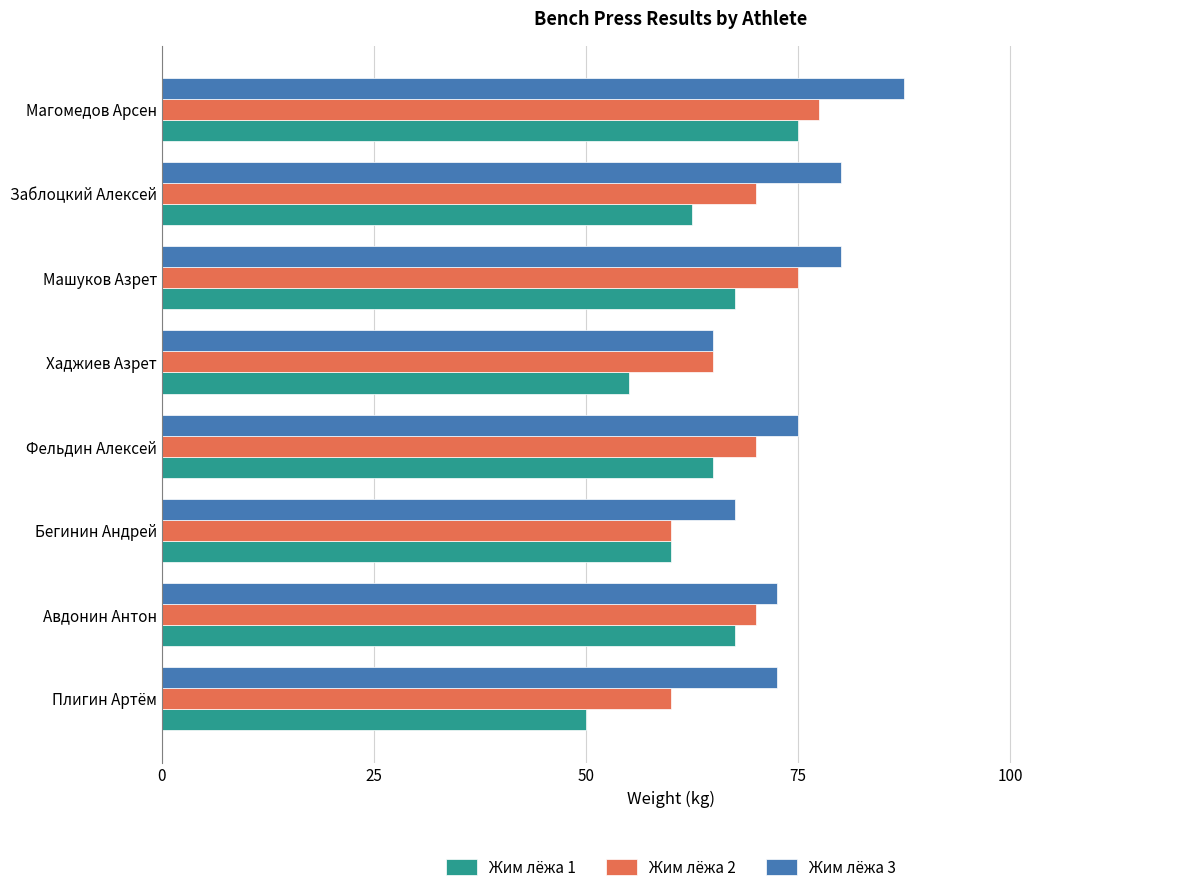

What are all the series names shown in the legend?

Жим лёжа 1, Жим лёжа 2, Жим лёжа 3